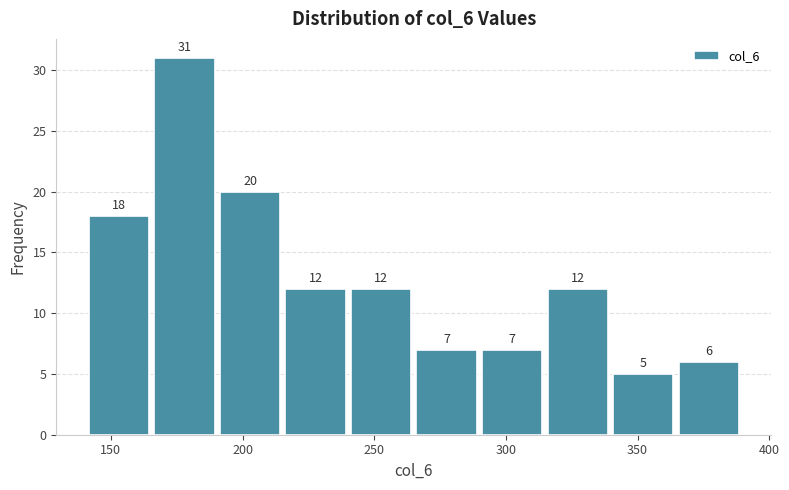

Which range on the x-axis has the tallest bar?

165 to 190